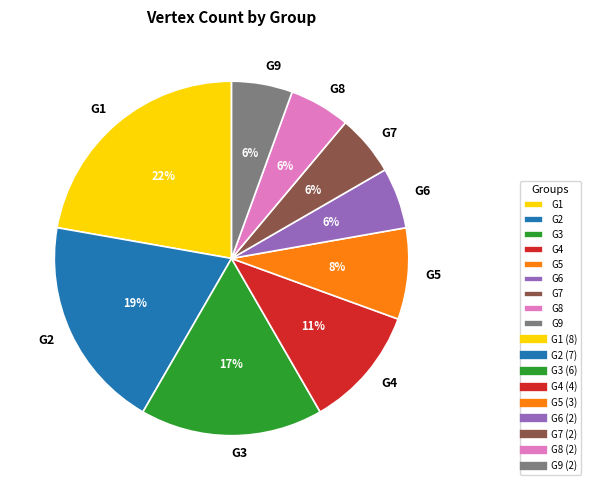

To the nearest percent, what is the average slice percentage?

11%